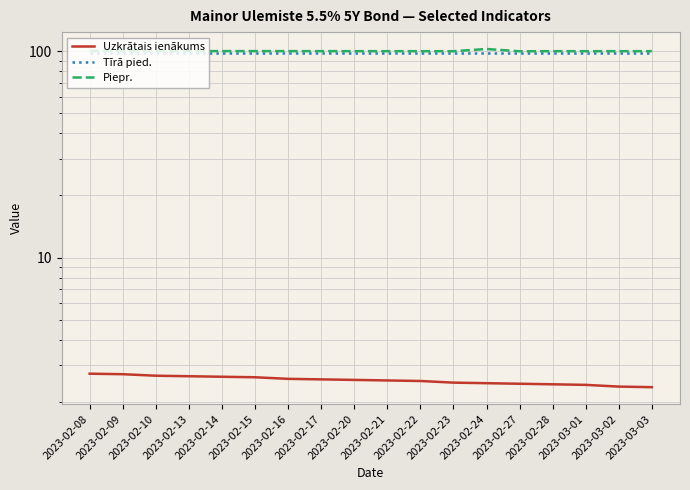

List the labels in order of Uzkrātais ienākums value, largest first.

2023-02-08, 2023-02-09, 2023-02-10, 2023-02-13, 2023-02-14, 2023-02-15, 2023-02-16, 2023-02-17, 2023-02-20, 2023-02-21, 2023-02-22, 2023-02-23, 2023-02-24, 2023-02-27, 2023-02-28, 2023-03-01, 2023-03-02, 2023-03-03